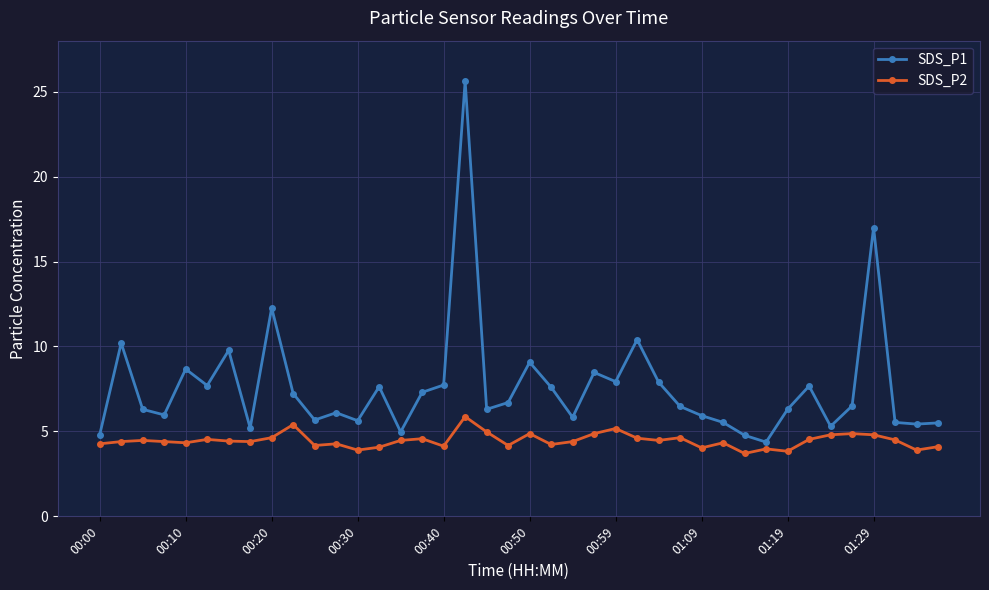

List the series in order of their peak value, highest first.

SDS_P1, SDS_P2